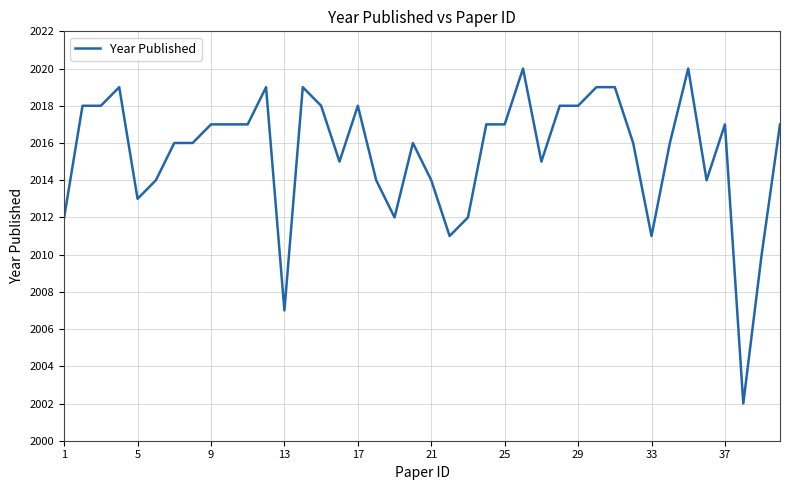

How many lines are shown in the chart?

1